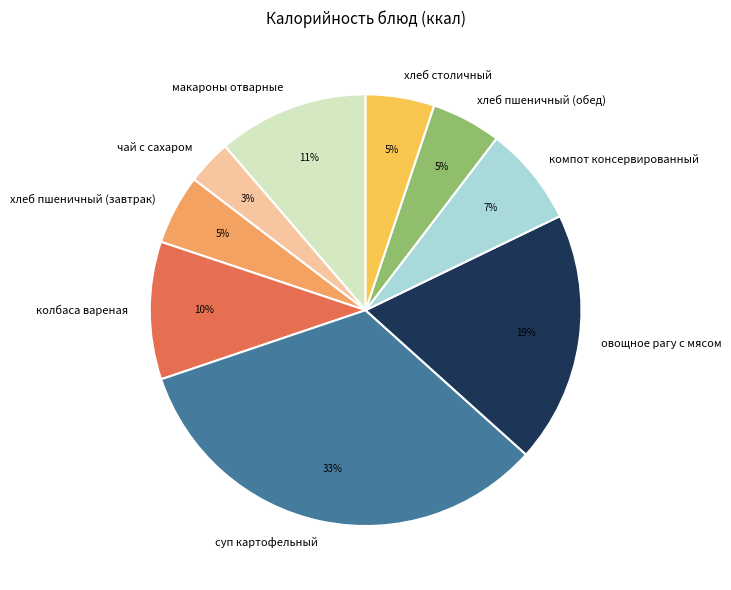

Which slice is the largest?

суп картофельный